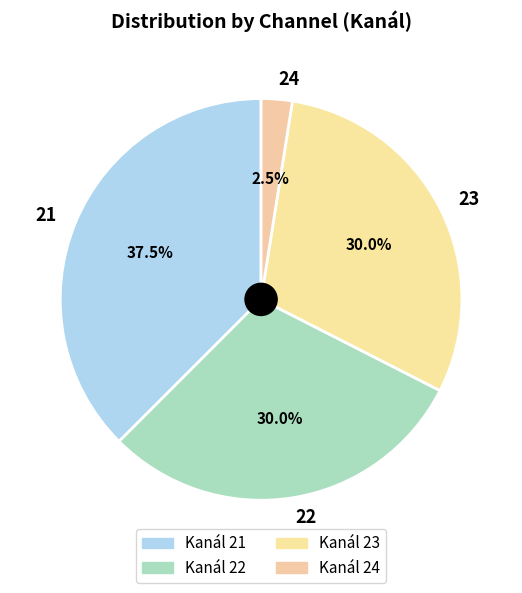

Between 22 and 24, which is larger?

22